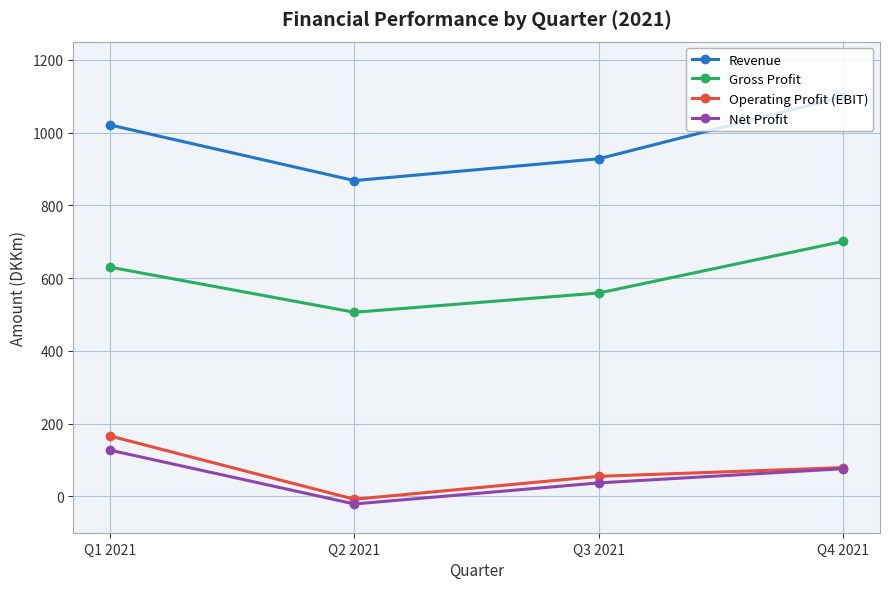

Count the Operating Profit (EBIT) values in the range 55 to 166.

3